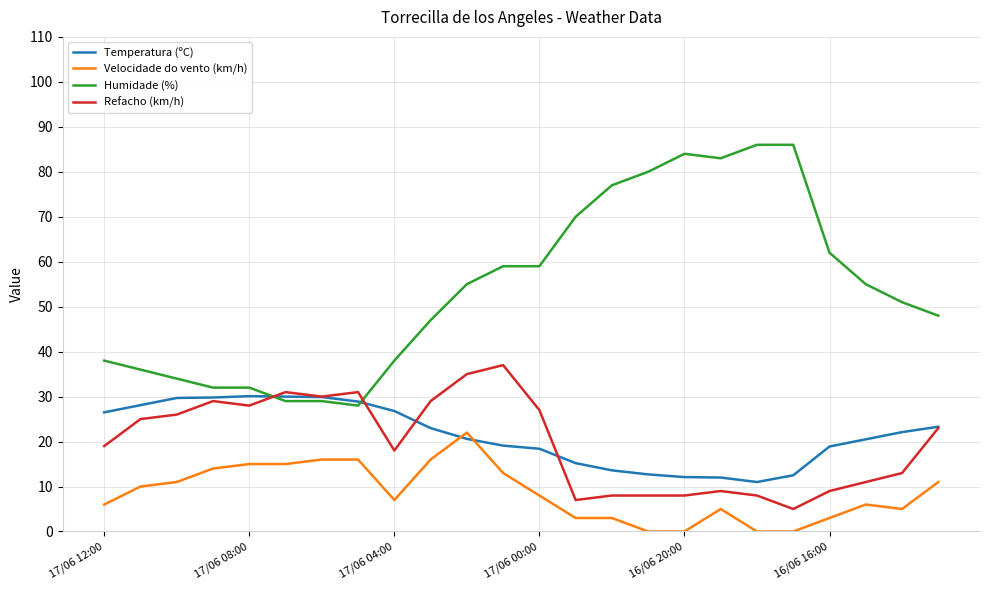

Which series has the largest total across all categories?

Humidade (%)